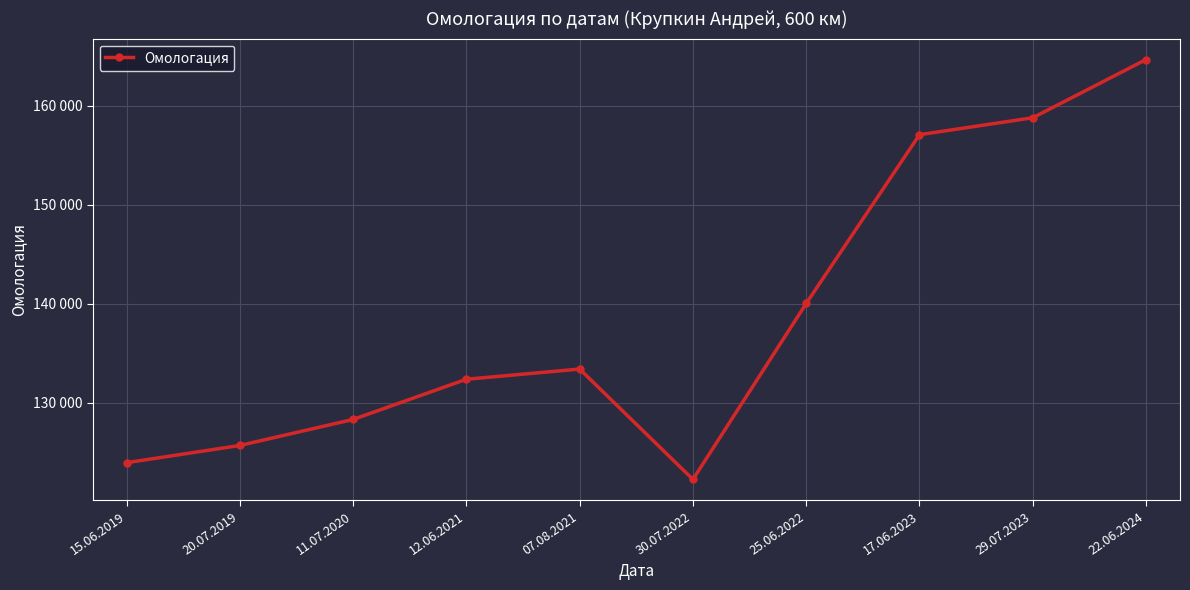

What is the difference between the maximum and minimum values?

42412